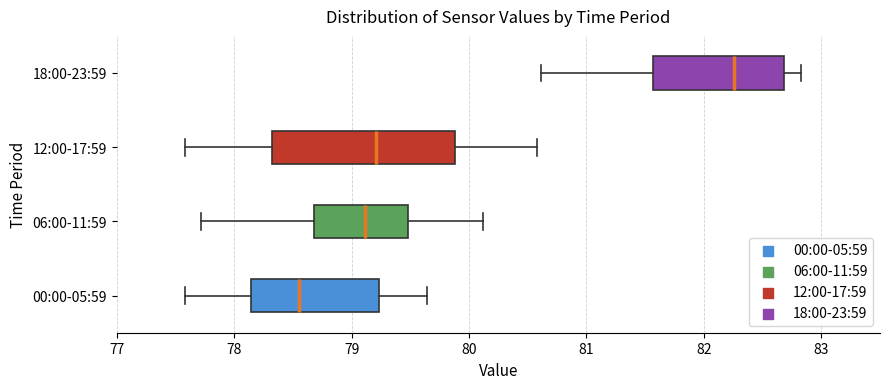

Which box's median line is the furthest to the right?

18:00-23:59